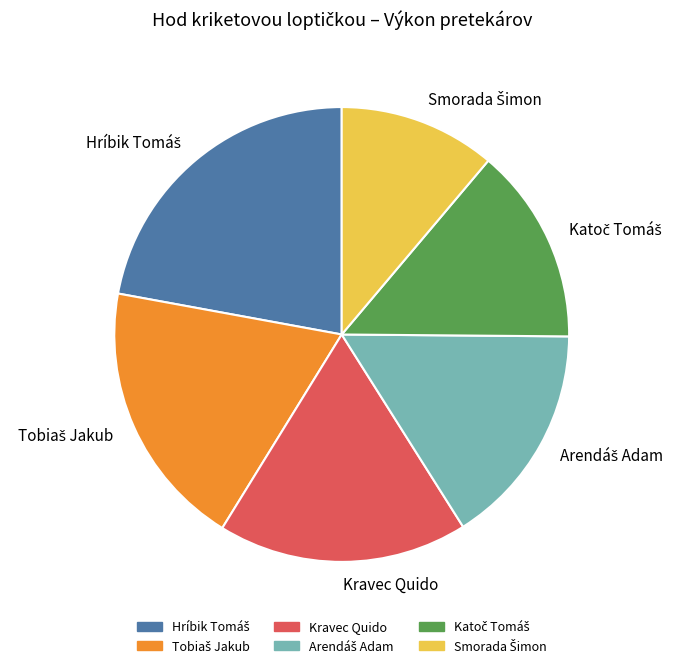

Count the number of slices in the pie.

6